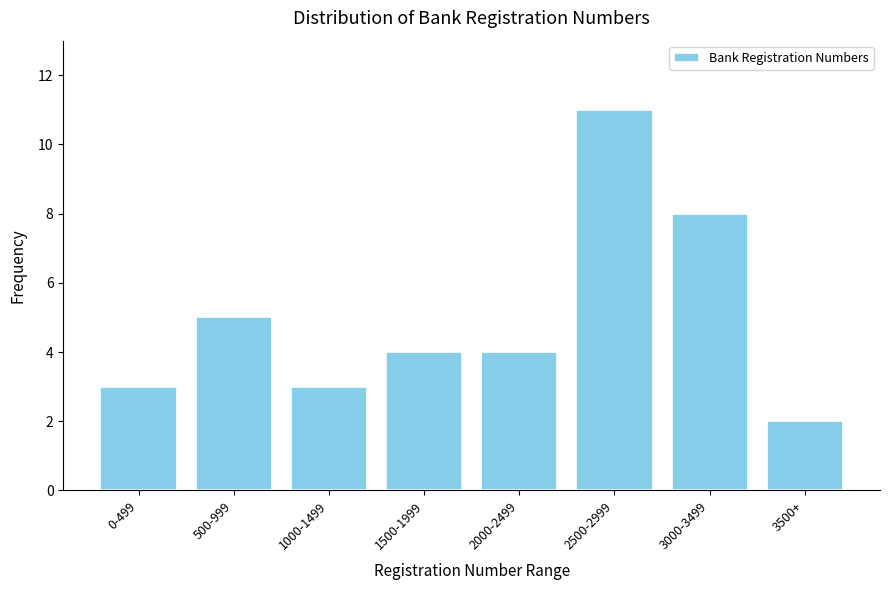

Reading right to left, extract all data points from this chart.

3500+=2	3000-3499=8	2500-2999=11	2000-2499=4	1500-1999=4	1000-1499=3	500-999=5	0-499=3